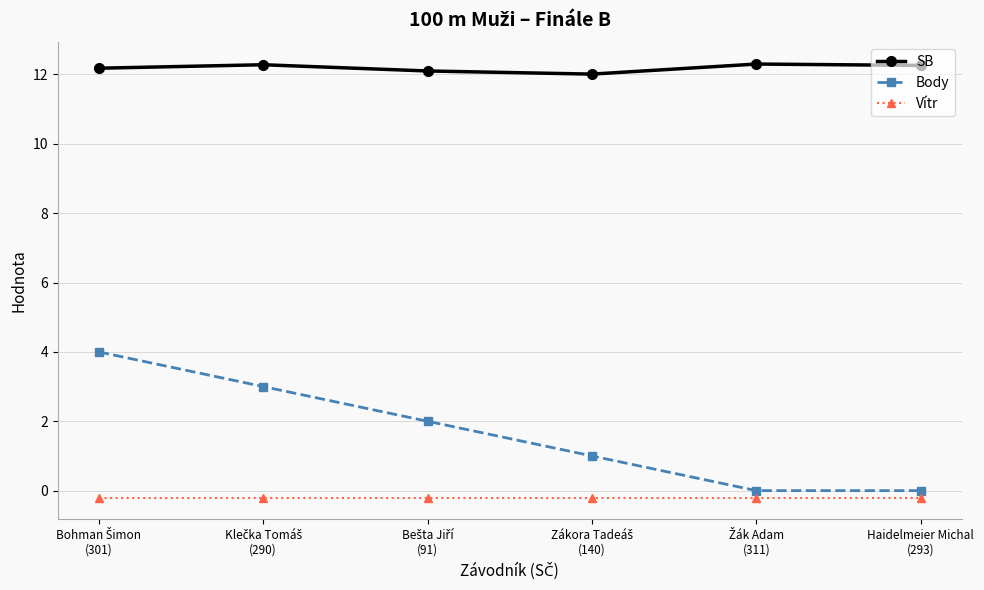

At Haidelmeier Michal
(293), list the series in order from largest to smallest.

SB, Body, Vítr